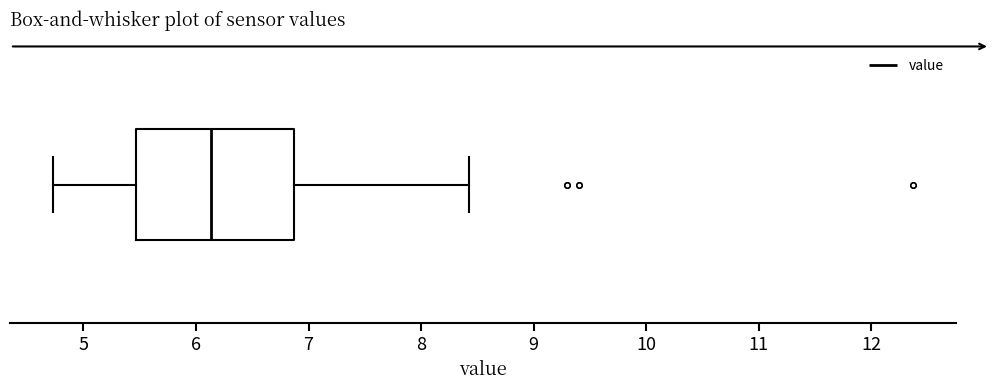

Transcribe this box plot: give where the median line is, the range the box spans, and where the two whiskers end, as read against the x-axis. The values are not printed on the chart, so give them approximately, as read against the axis.

median 6.1, box 5.5 to 6.9, whiskers 4.7 to 8.4